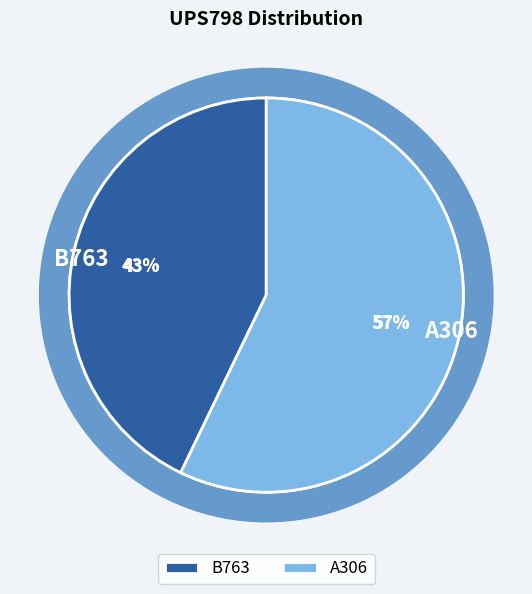

To the nearest percent, what is the difference between the A306 and B763 slice percentages?

14%